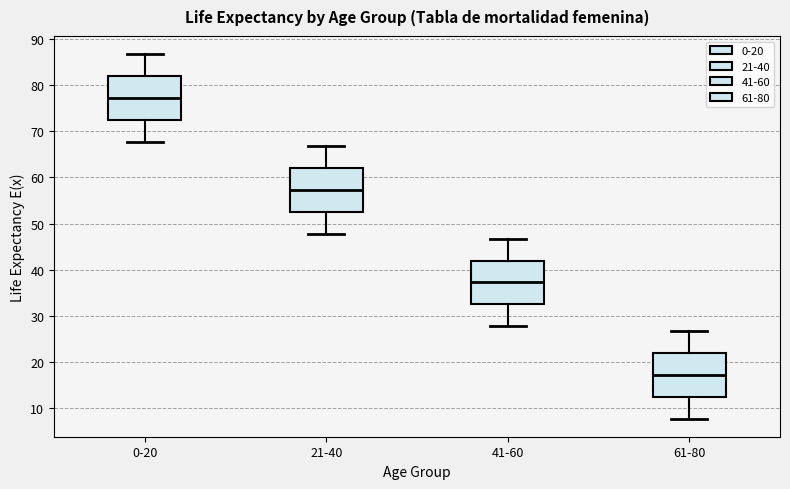

Where does the lower whisker of the box for 41-60 end on the y-axis? The values are not printed on the chart, so give them approximately, as read against the axis.

28